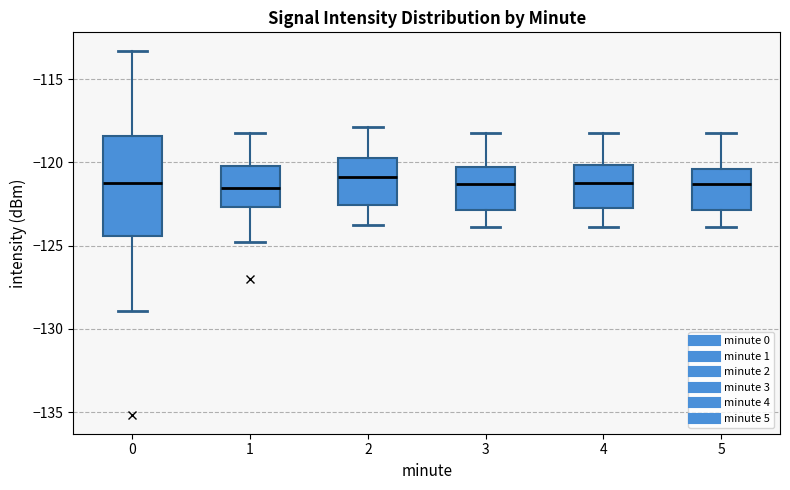

Which box is the tallest, from its lower edge to its upper edge?

0